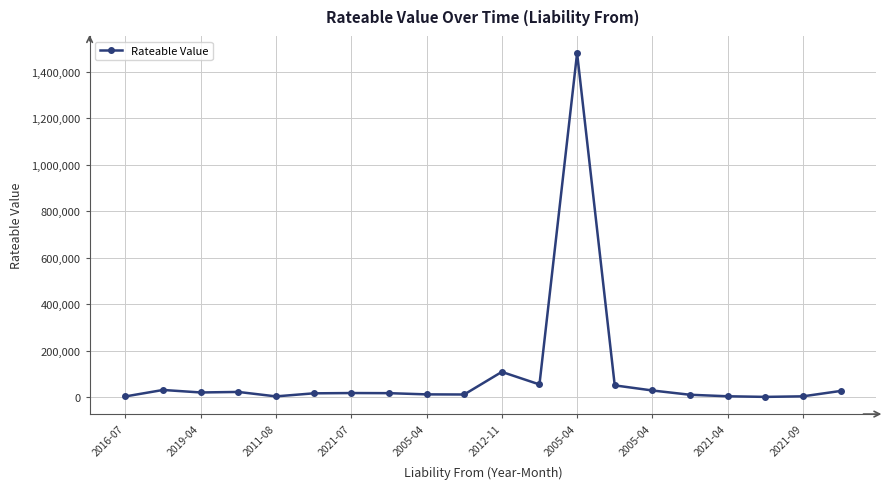

What is the difference between the second highest and second lowest values?

105575